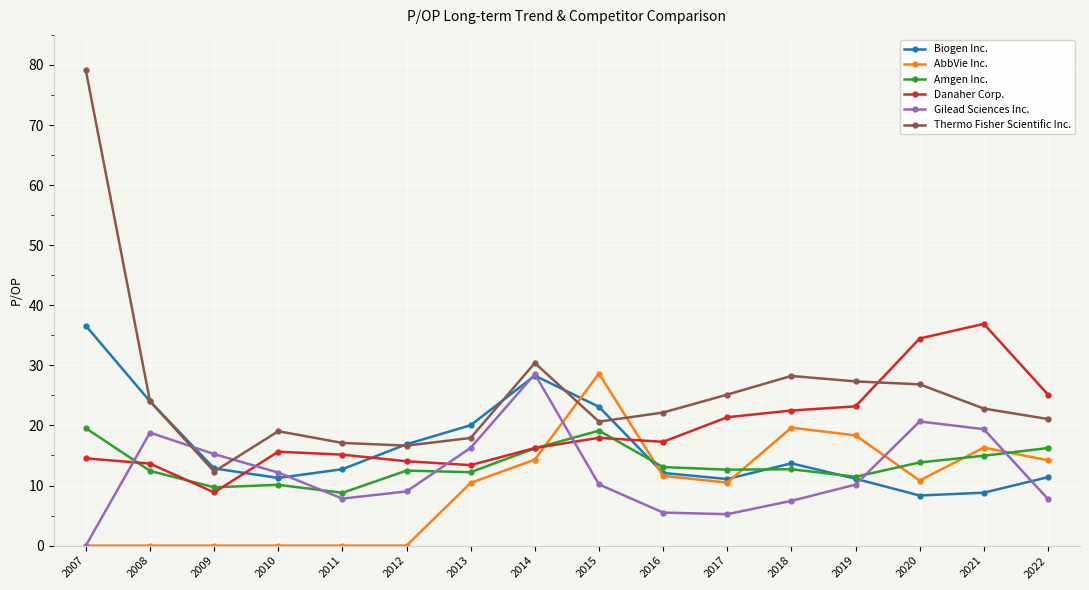

True or false: Gilead Sciences Inc. has more than 2 points higher than both neighbors.

True